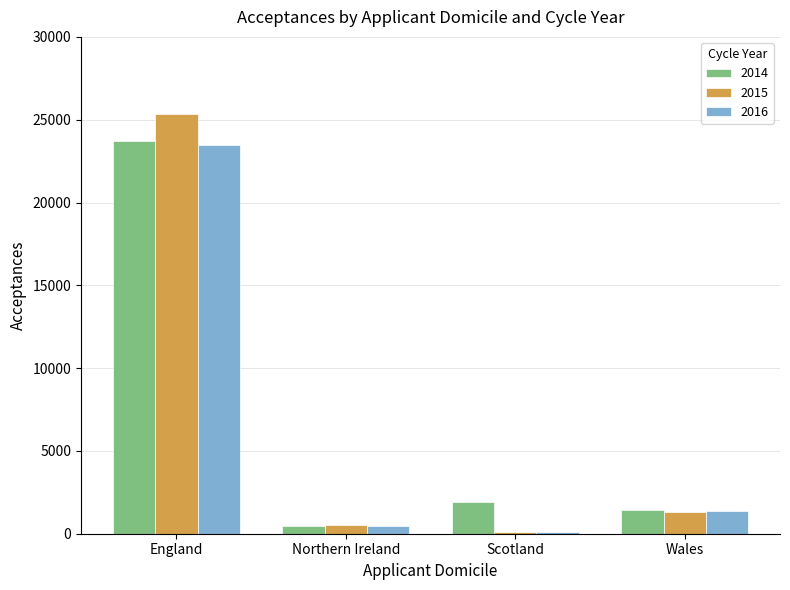

Which category has the lowest value in the 2014 series?

Northern Ireland